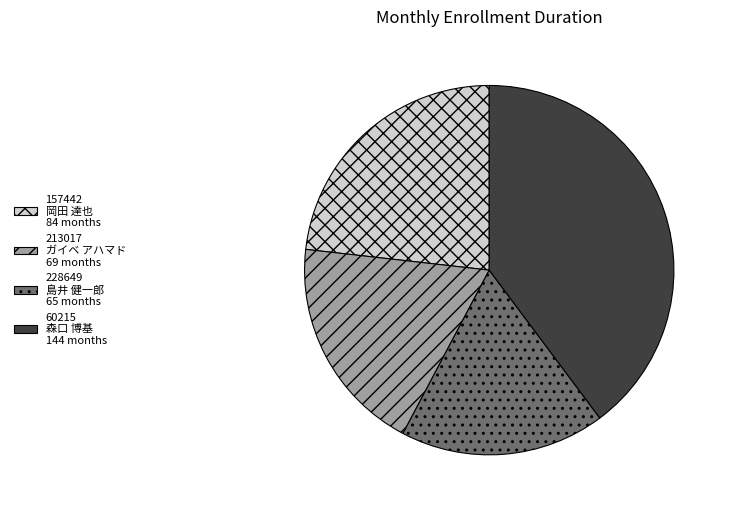

True or false: 157442 岡田 達也 84 months accounts for 23% of the total.

True